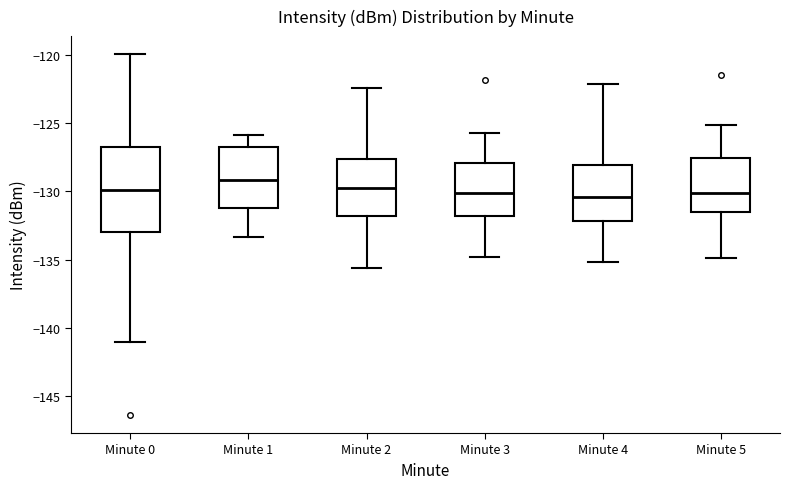

Reading left to right, transcribe this box plot: for each box, give where its median line is, the range the box spans, and where its two whiskers end, as read against the y-axis. The values are not printed on the chart, so give them approximately, as read against the axis.

Minute 0: median -130.0, box -133.0 to -126.5, whiskers -141.0 to -120.0
Minute 1: median -129.0, box -131.0 to -127.0, whiskers -133.5 to -126.0
Minute 2: median -129.5, box -132.0 to -127.5, whiskers -135.5 to -122.5
Minute 3: median -130.0, box -132.0 to -128.0, whiskers -135.0 to -125.5
Minute 4: median -130.5, box -132.0 to -128.0, whiskers -135.0 to -122.0
Minute 5: median -130.0, box -131.5 to -127.5, whiskers -135.0 to -125.0